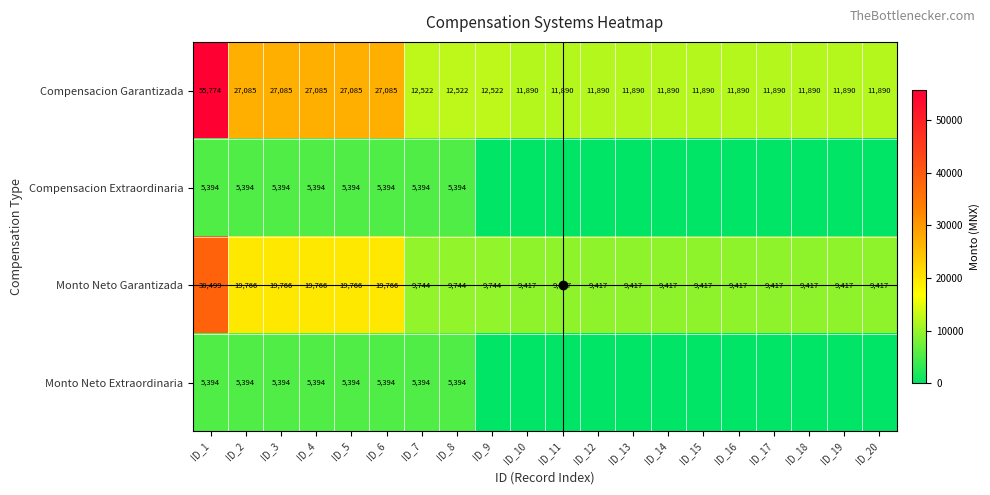

True or false: Compensacion Extraordinaria has a value of 5394 at ID_6.

True